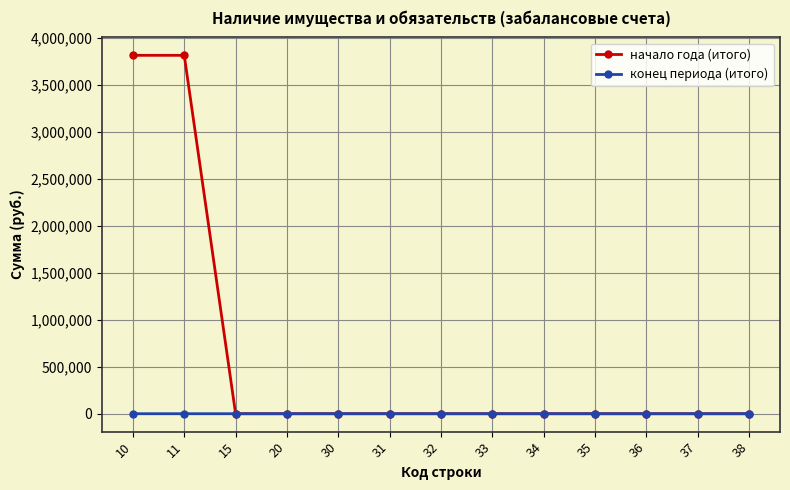

The value of конец периода (итого) at 34 is 0.0. True or false?

True